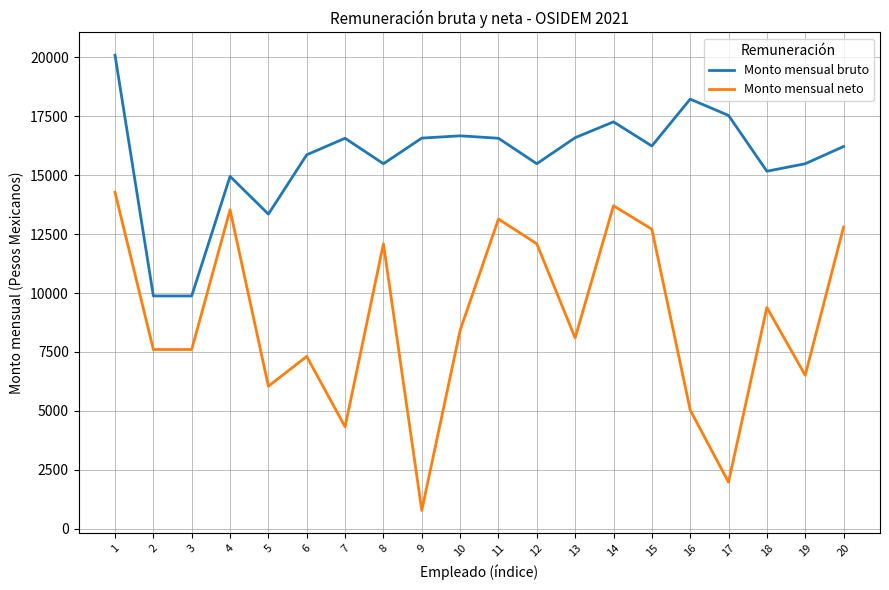

What is the total value across all series at 9?

17349.1